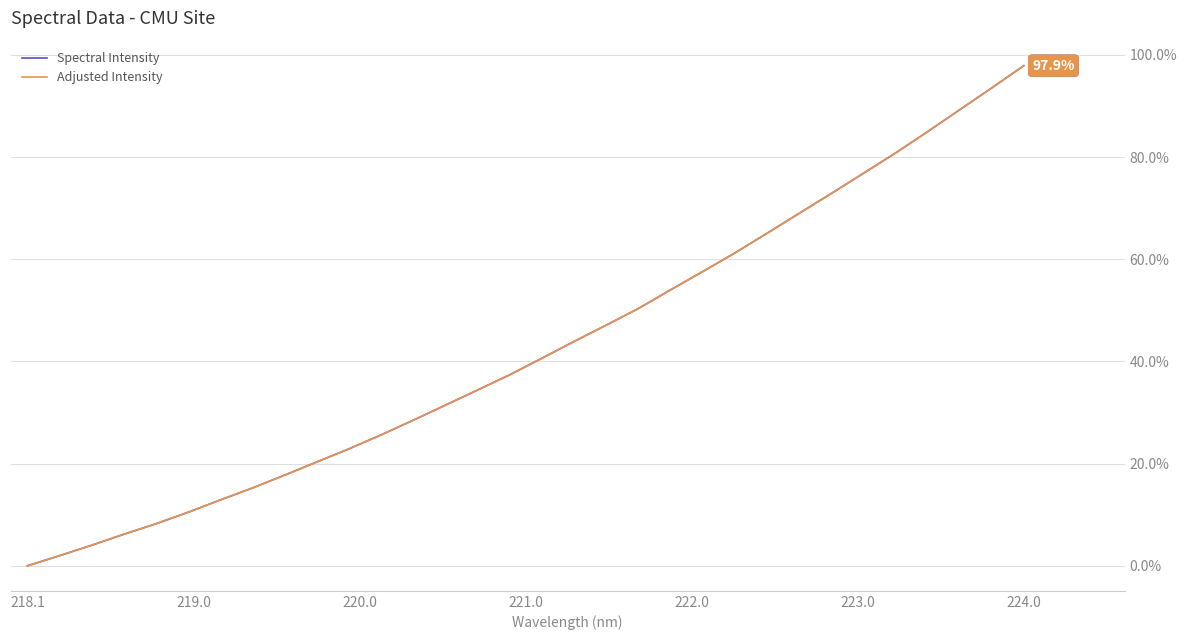

Does the chart display data point markers on the line(s)?

No